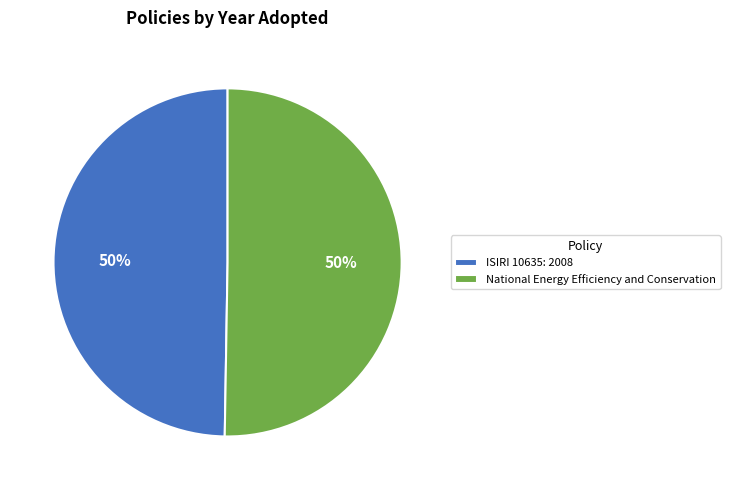

Is the sum of National Energy Efficiency and Conservation and ISIRI 10635: 2008 greater than half?

Yes